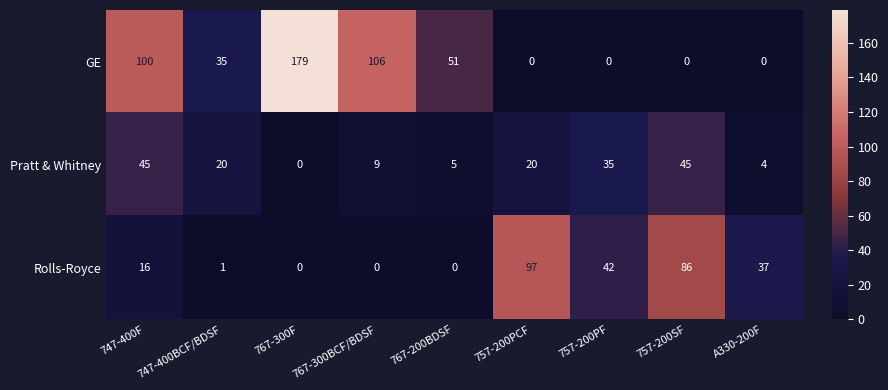

What is the difference between the maximum and minimum values in the GE series?

179